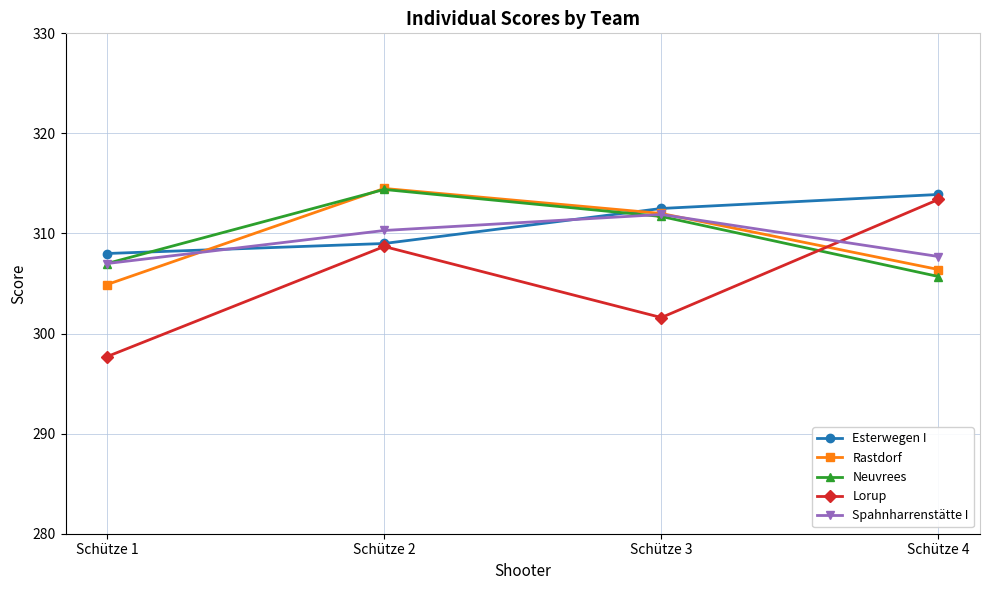

Reading left to right, what are all the values shown in this chart?

Esterwegen I: 308.0	309.0	312.5	313.9
Rastdorf: 304.9	314.5	312.0	306.4
Neuvrees: 307.0	314.4	311.7	305.7
Lorup: 297.7	308.7	301.6	313.4
Spahnharrenstätte I: 307.0	310.3	311.9	307.7